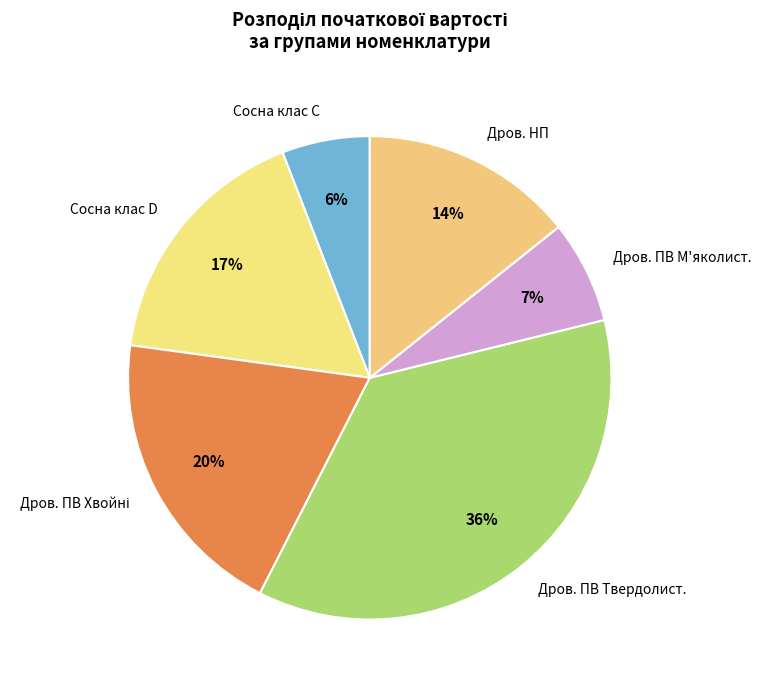

The Дров. ПВ М'яколист. slice represents 1% of the pie. True or false?

False